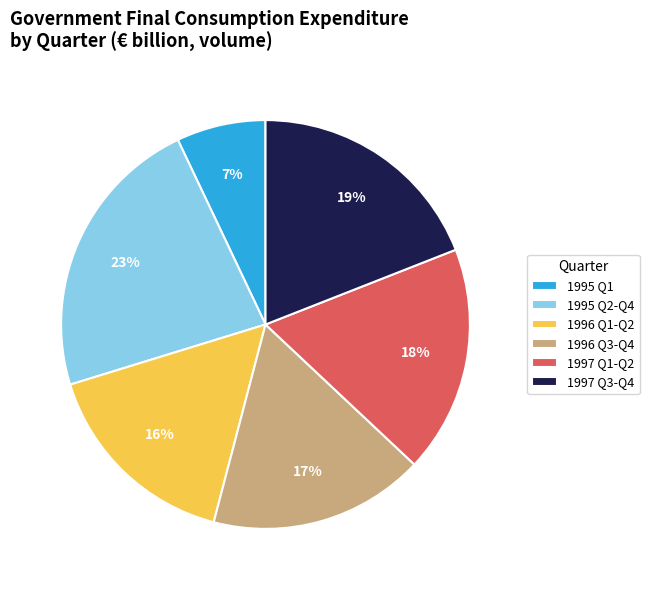

The 1996 Q3-Q4 slice represents 10% of the pie. True or false?

False